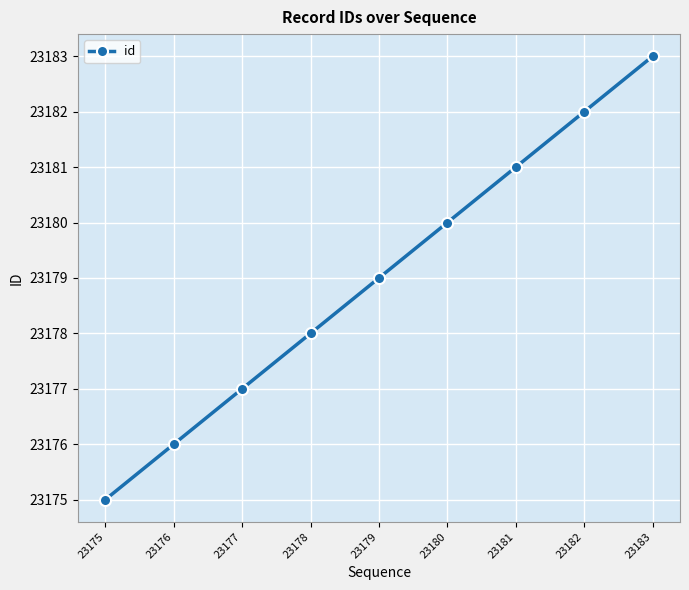

Count the values in the range 23177 to 23181.

5